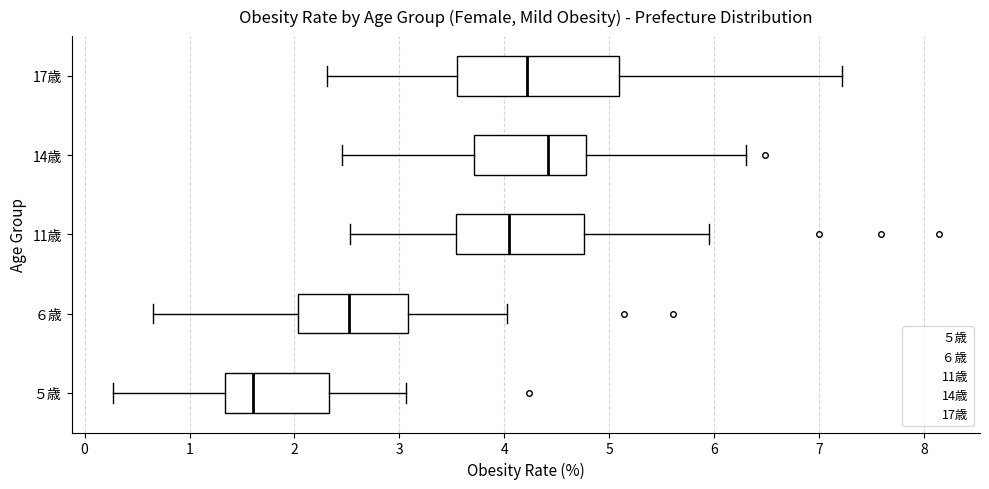

Which box has the furthest to the left median line?

５歳